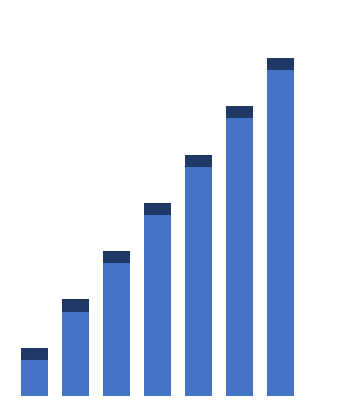

What value does the data have at 6?

7